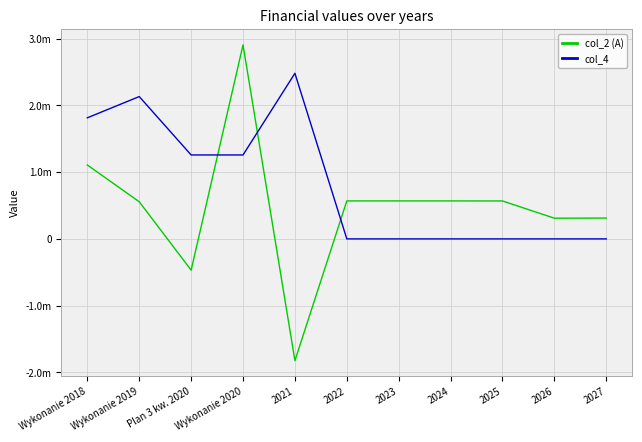

At which category does the chart reach its peak across all series?

Wykonanie 2020